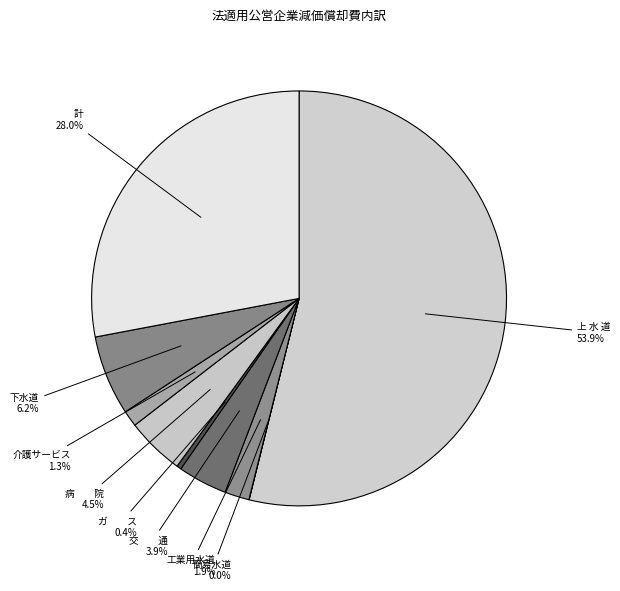

How many slices are in this pie chart?

9